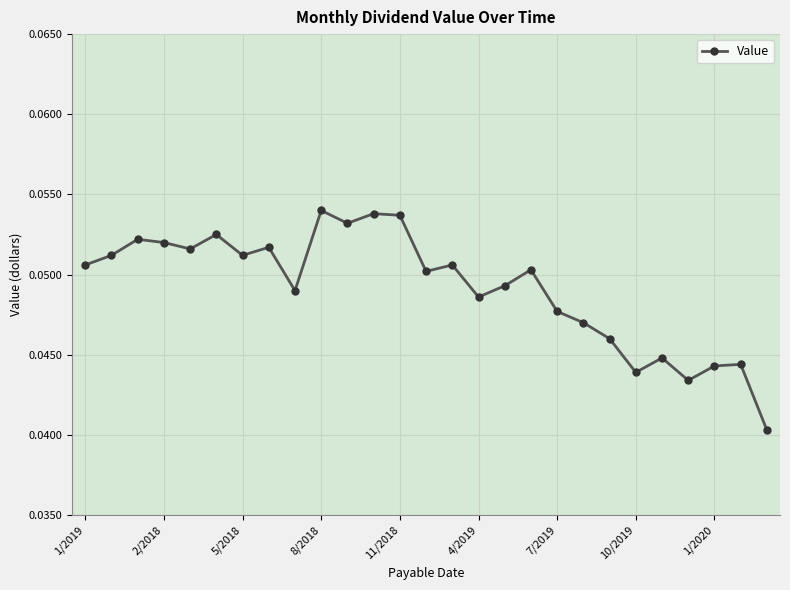

How many values are between 0 and 1?

27